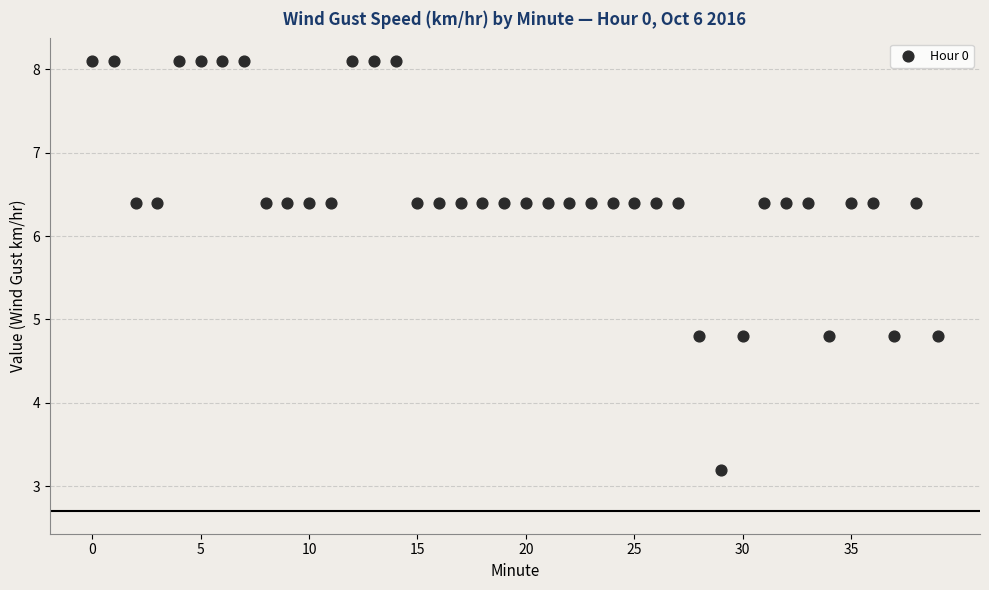

What is the range of Y values (max minus min)?

4.9